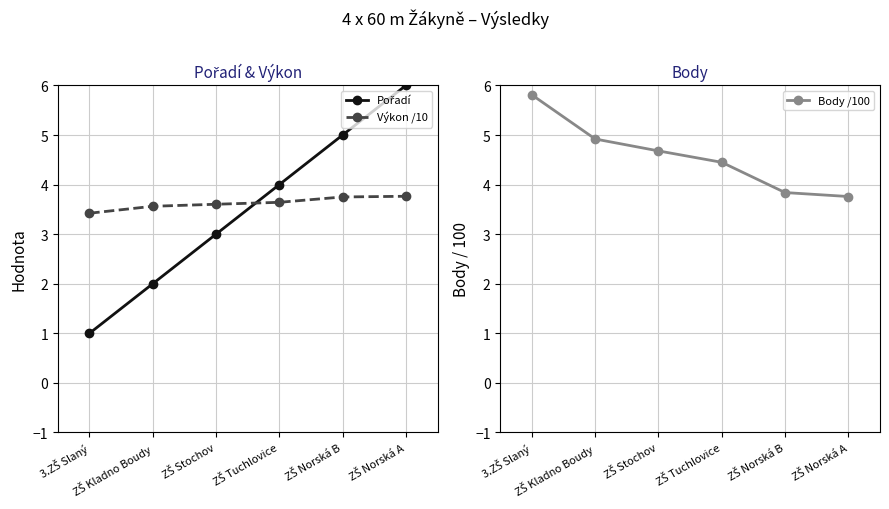

Reading left to right, what are all the values shown in this chart?

Pořadí: 1.0	2.0	3.0	4.0	5.0	6.0
Výkon /10: 3.4	3.6	3.6	3.6	3.8	3.8
Body /100: 5.8	4.9	4.7	4.5	3.8	3.8